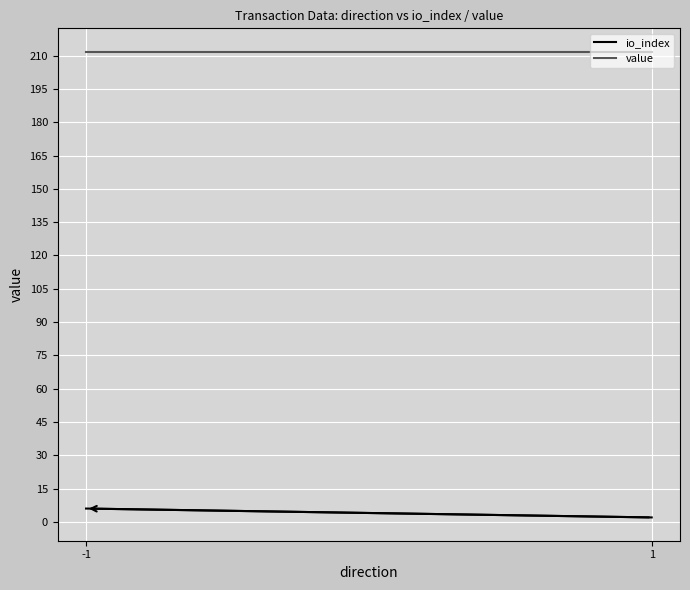

What is the value of the io_index point at the 2nd from the left?

2.0